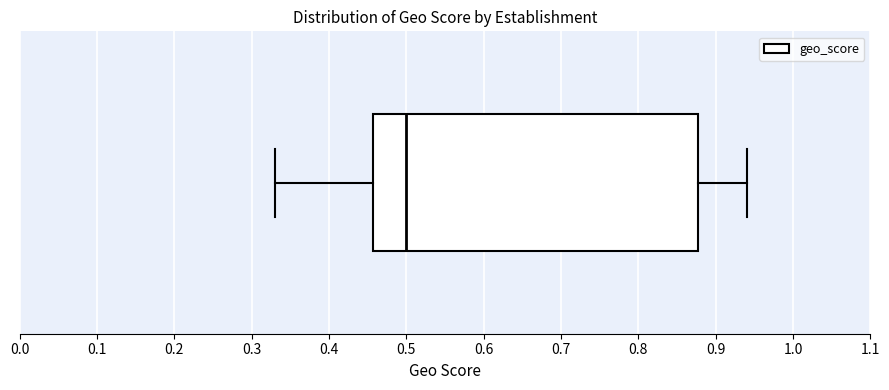

Read this box plot against the x-axis: the position of the median line, the range covered by the box, and the ends of both whiskers. The values are not printed on the chart, so give them approximately, as read against the axis.

median 0.50, box 0.46 to 0.88, whiskers 0.33 to 0.94